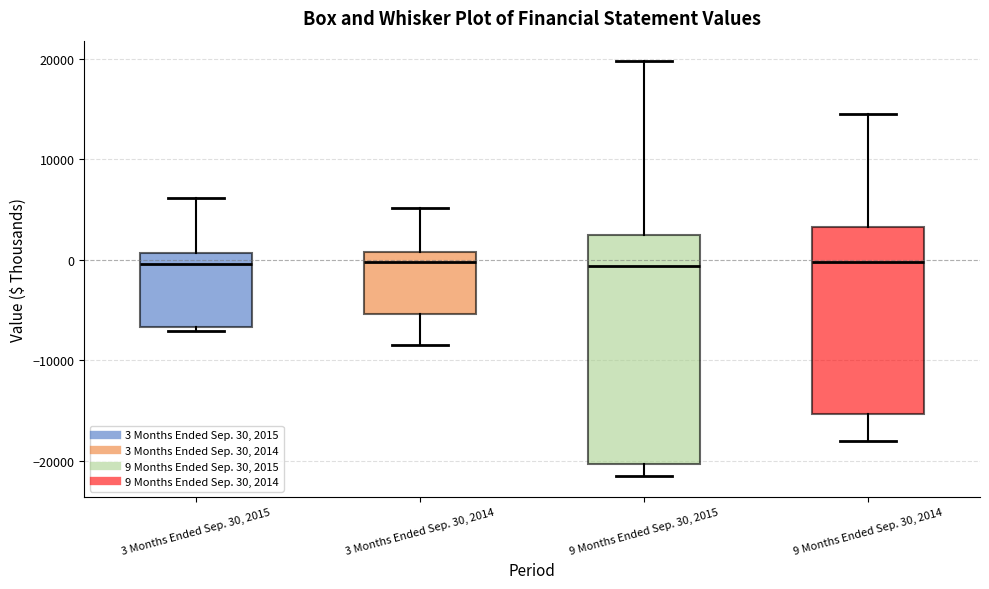

Reading left to right, transcribe this box plot: for each box, give where its median line is, the range the box spans, and where its two whiskers end, as read against the y-axis. The values are not printed on the chart, so give them approximately, as read against the axis.

3 Months Ended Sep. 30, 2015: median 0, box -7000 to 1000, whiskers -7000 (just below the box's lower edge) to 6000
3 Months Ended Sep. 30, 2014: median 0, box -5000 to 1000, whiskers -8000 to 5000
9 Months Ended Sep. 30, 2015: median -1000, box -20000 to 2000, whiskers -22000 to 20000
9 Months Ended Sep. 30, 2014: median 0, box -15000 to 3000, whiskers -18000 to 14000